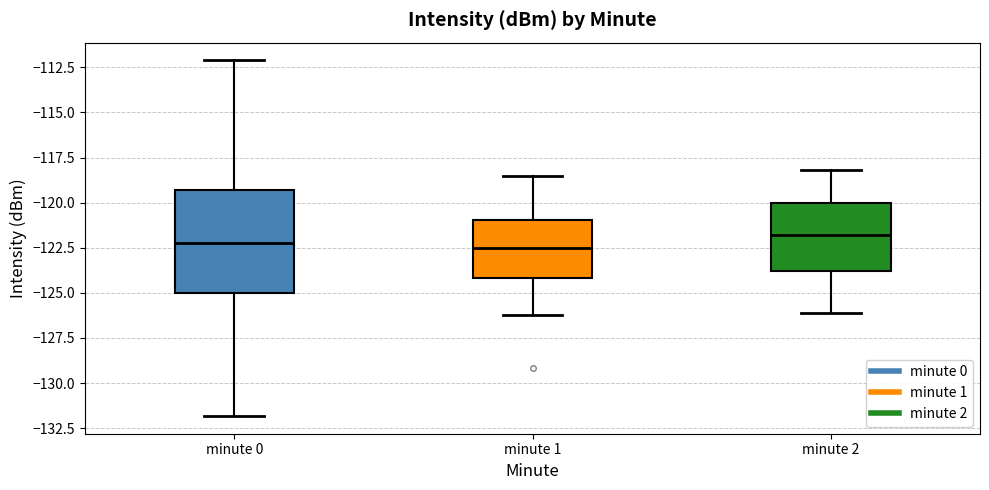

Where does the lower whisker of the box for minute 2 end on the y-axis? The values are not printed on the chart, so give them approximately, as read against the axis.

-126.0